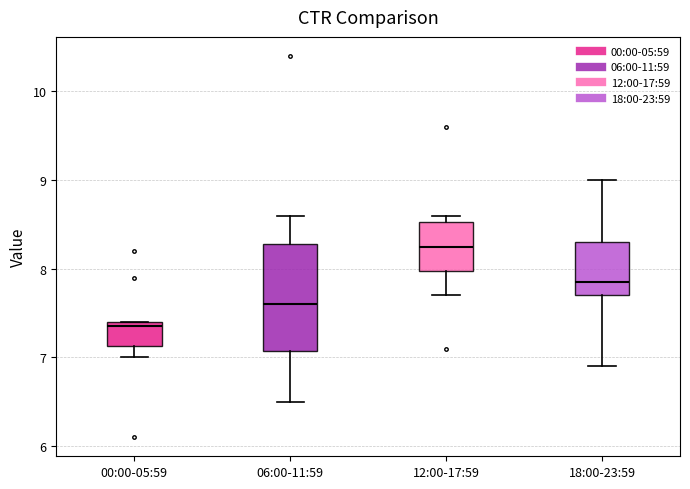

Reading left to right, read every box against the y-axis: the position of its median line, the range the box covers, and the ends of its whiskers. The values are not printed on the chart, so give them approximately, as read against the axis.

00:00-05:59: median 7.4 (just below the box's upper edge), box 7.1 to 7.4, whiskers 7.0 to 7.4
06:00-11:59: median 7.6, box 7.1 to 8.3, whiskers 6.5 to 8.6
12:00-17:59: median 8.3, box 8.0 to 8.5, whiskers 7.7 to 8.6
18:00-23:59: median 7.9, box 7.7 to 8.3, whiskers 6.9 to 9.0